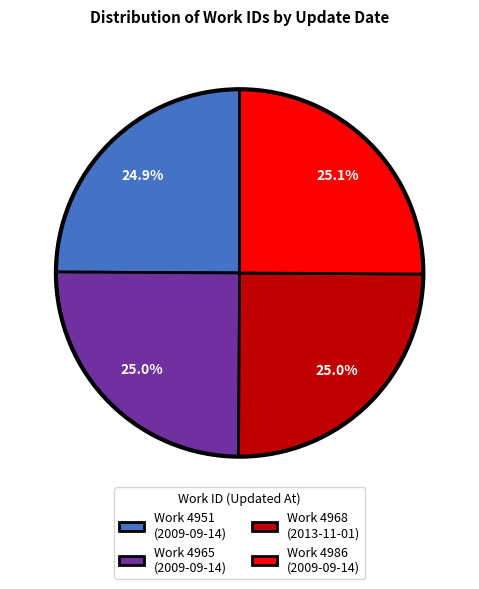

Does any single category account for the majority?

No